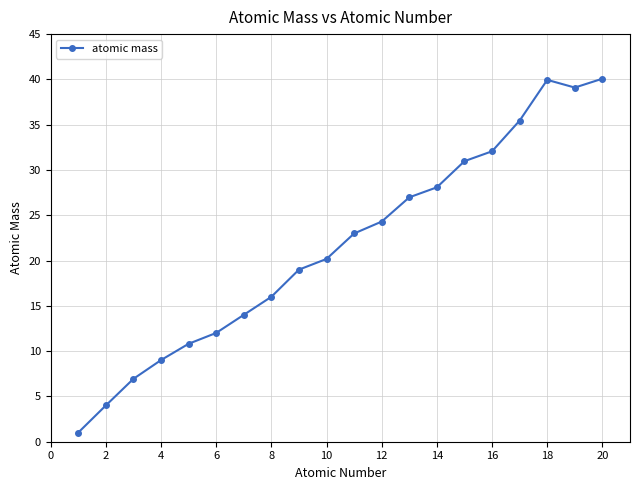

What is the maximum value shown in the chart?

40.1